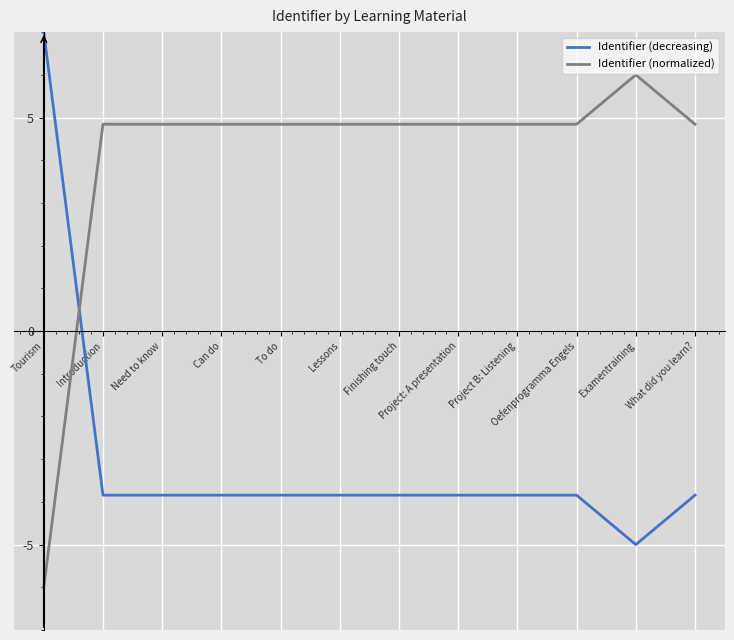

What is the difference between the highest and lowest values at Examentraining?

11.0